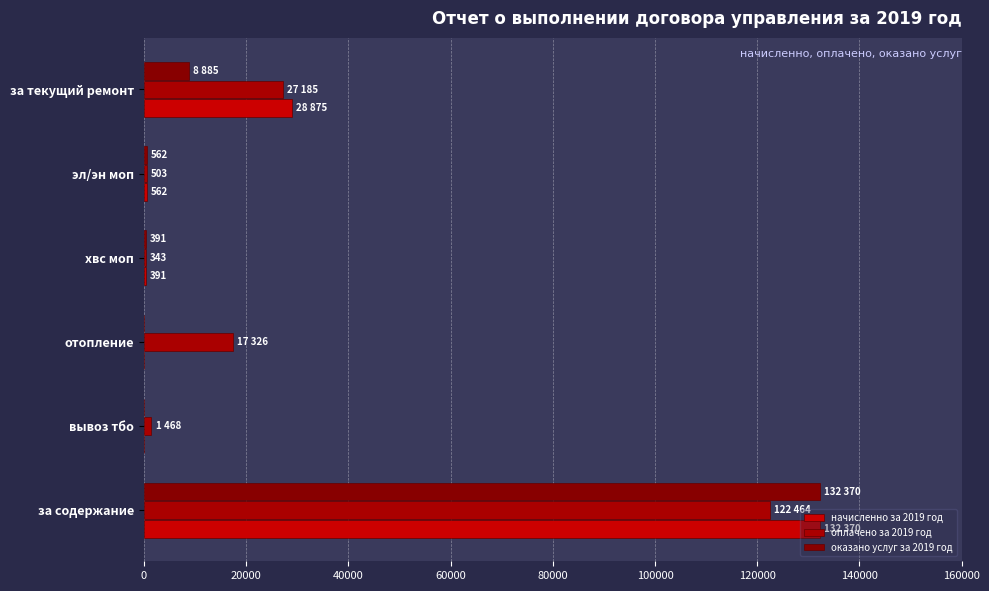

Rank the series by their maximum value, from lowest to highest.

оплачено за 2019 год, начисленно за 2019 год, оказано услуг за 2019 год